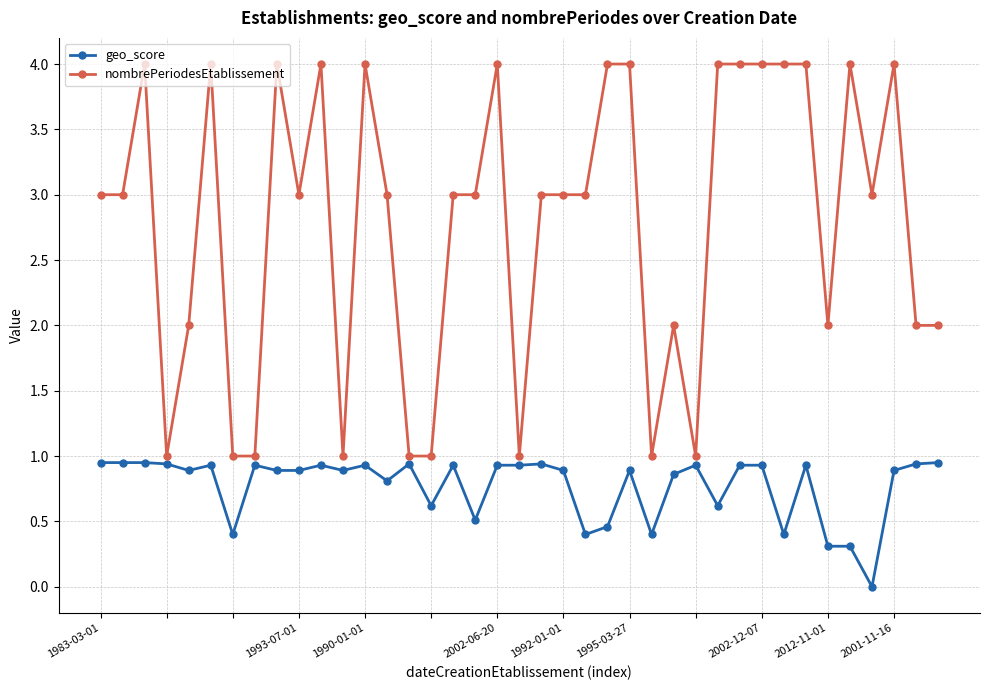

What are all the series names shown in the legend?

geo_score, nombrePeriodesEtablissement